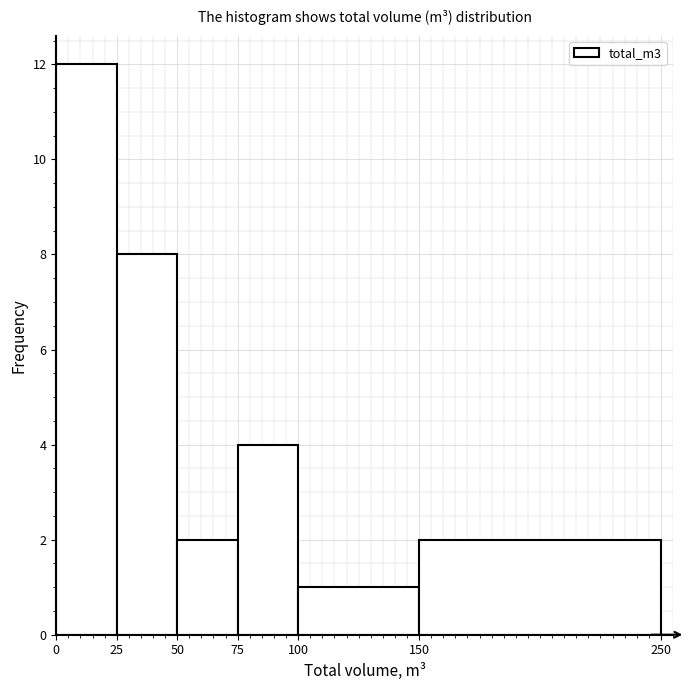

Reading left to right, transcribe this chart: for each bar, give the range it covers on the x-axis and its height. The values are not printed on the chart, so give them approximately, as read against the axis.

0 to 25: 12
25 to 50: 8
50 to 75: 2
75 to 100: 4
100 to 150: 1
150 to 250: 2